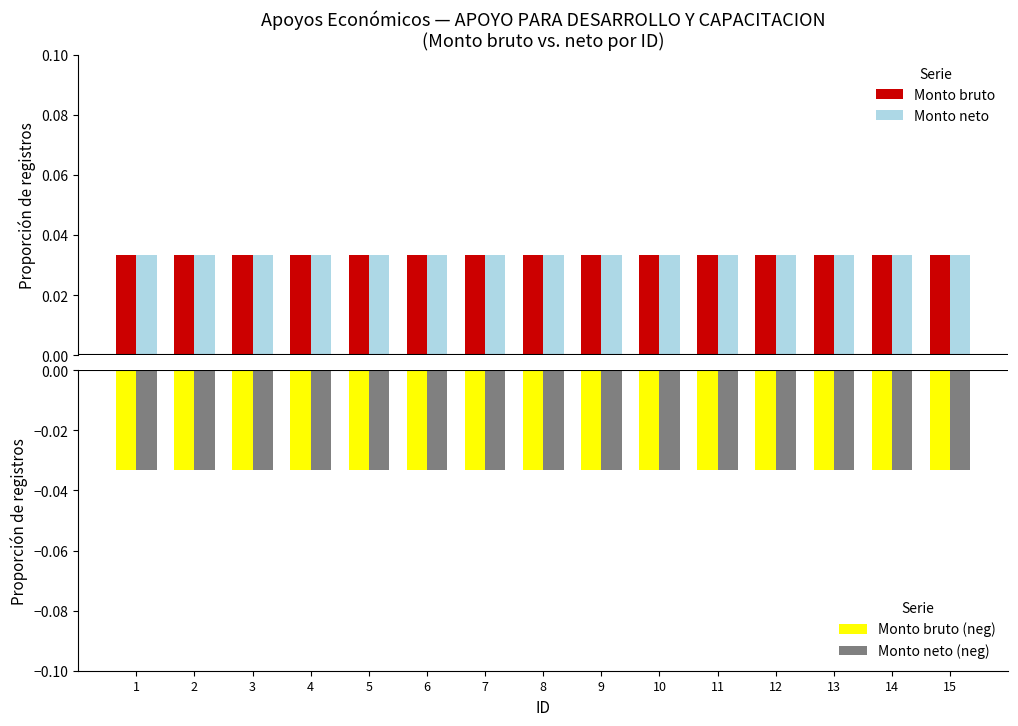

At 8, list the series in order from largest to smallest.

Monto bruto, Monto neto, Monto bruto (neg), Monto neto (neg)